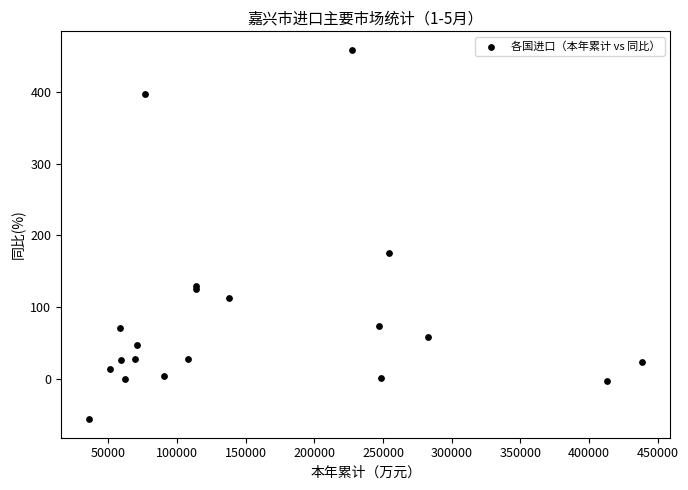

What Y value in the scatter plot is closest to 201?

176.0